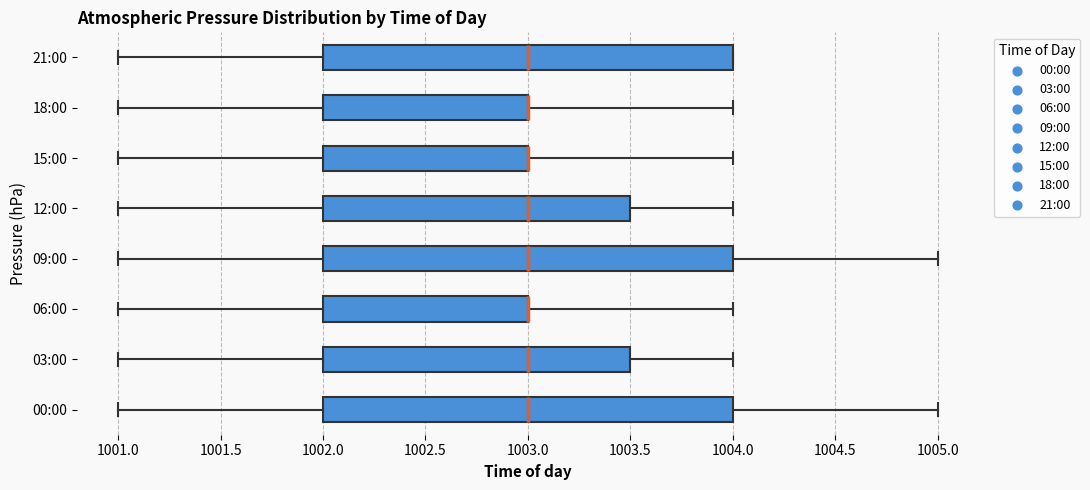

Reading bottom to top, read every box against the x-axis: the position of its median line, the range the box covers, and the ends of its whiskers. The values are not printed on the chart, so give them approximately, as read against the axis.

00:00: median 1003.0, box 1002.0 to 1004.0, whiskers 1001.0 to 1005.0
03:00: median 1003.0, box 1002.0 to 1003.5, whiskers 1001.0 to 1004.0
06:00: median 1003.0 (drawn on the box's right edge), box 1002.0 to 1003.0, whiskers 1001.0 to 1004.0
09:00: median 1003.0, box 1002.0 to 1004.0, whiskers 1001.0 to 1005.0
12:00: median 1003.0, box 1002.0 to 1003.5, whiskers 1001.0 to 1004.0
15:00: median 1003.0 (drawn on the box's right edge), box 1002.0 to 1003.0, whiskers 1001.0 to 1004.0
18:00: median 1003.0 (drawn on the box's right edge), box 1002.0 to 1003.0, whiskers 1001.0 to 1004.0
21:00: median 1003.0, box 1002.0 to 1004.0, whiskers 1001.0 to 1004.0